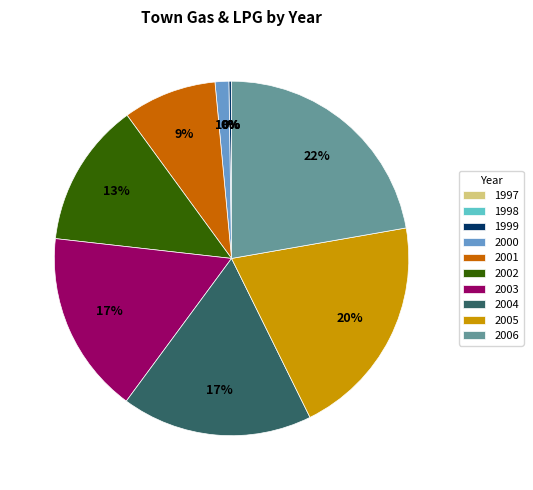

Which category has the biggest portion of the pie?

2006